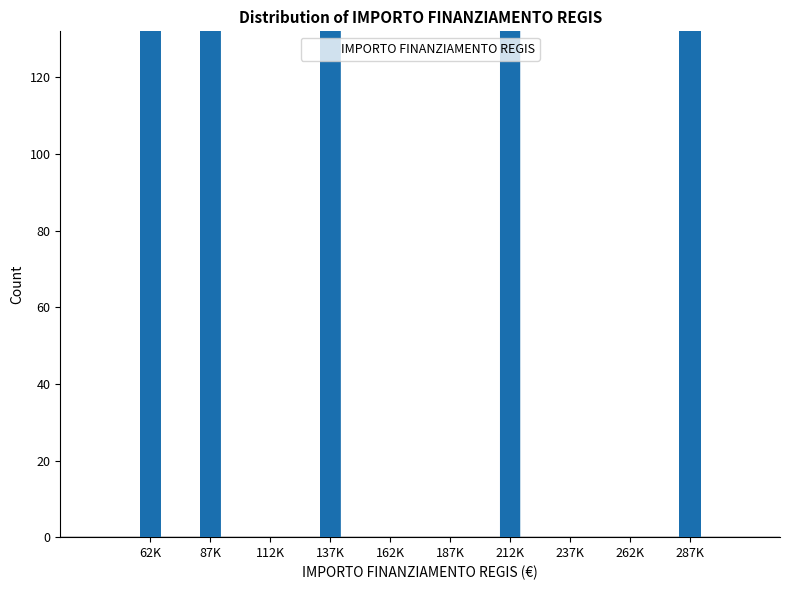

Reading right to left, extract all data points from this chart.

287K=130	262K=0	237K=0	212K=1	187K=0	162K=0	137K=5	112K=0	87K=6	62K=8